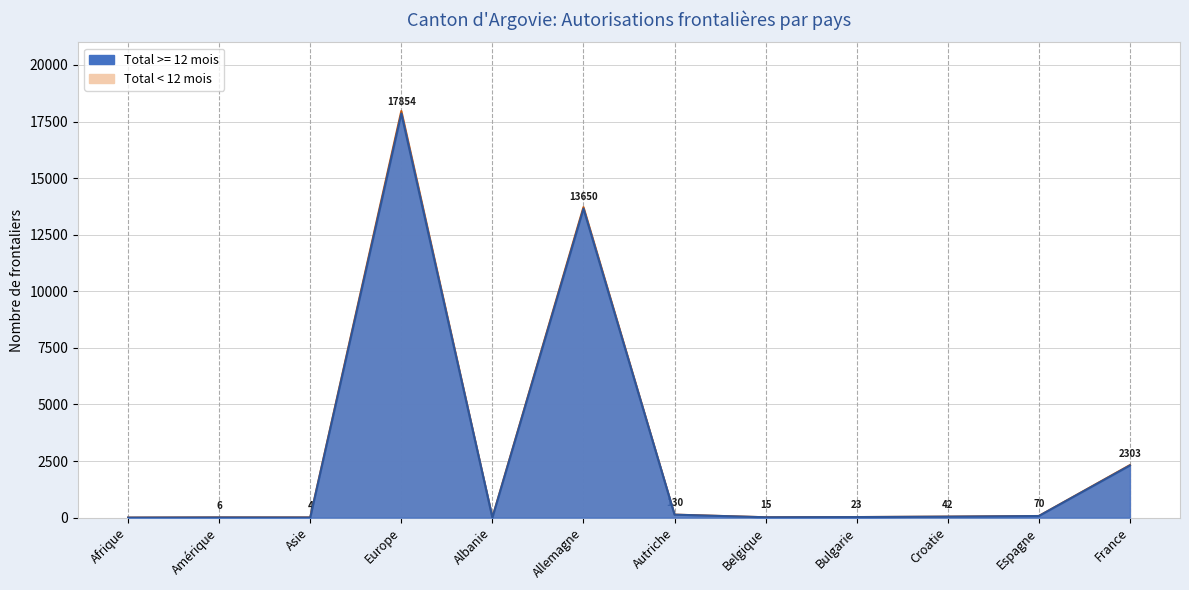

True or false: Total >= 12 mois has more than 0 interior local peaks.

True